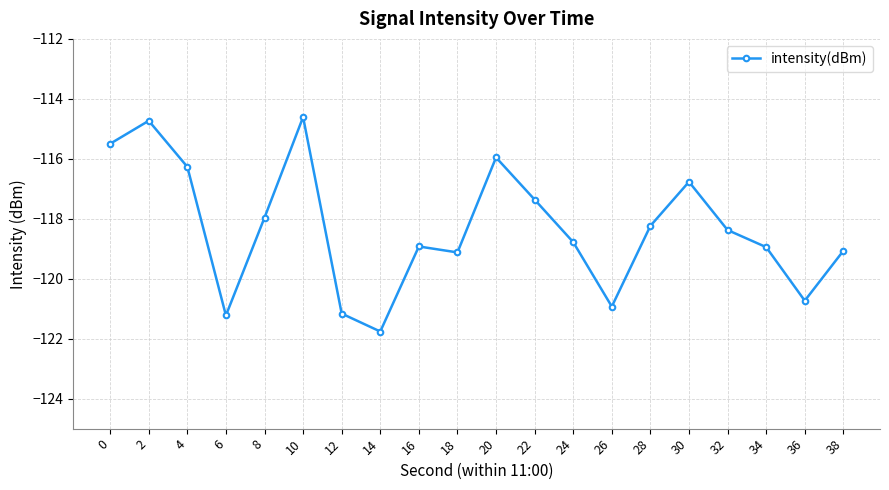

True or false: the data shows -165.7 at 16.

False